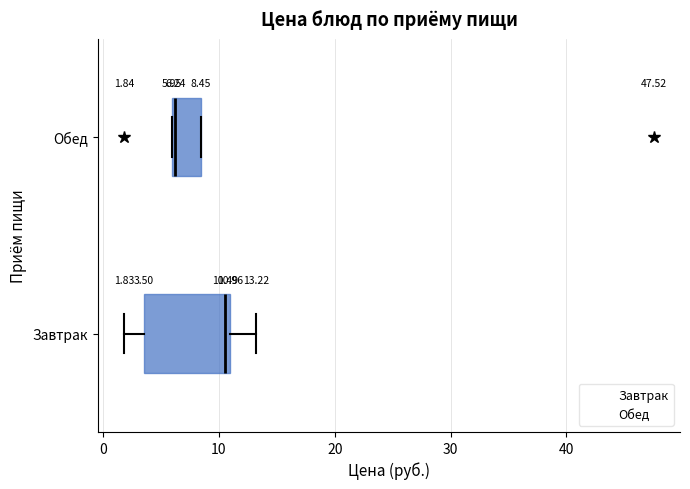

Which box's median line is the furthest to the right?

Завтрак